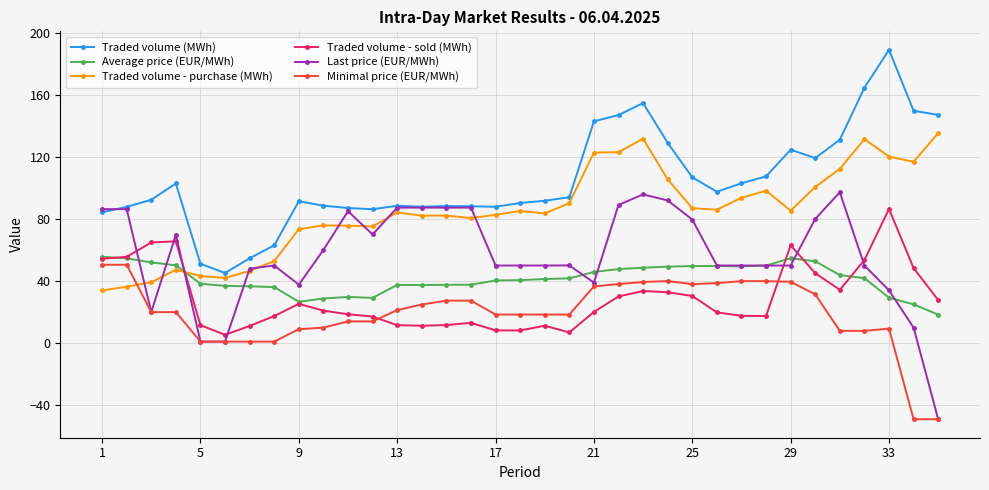

Does the chart have visible grid lines?

Yes